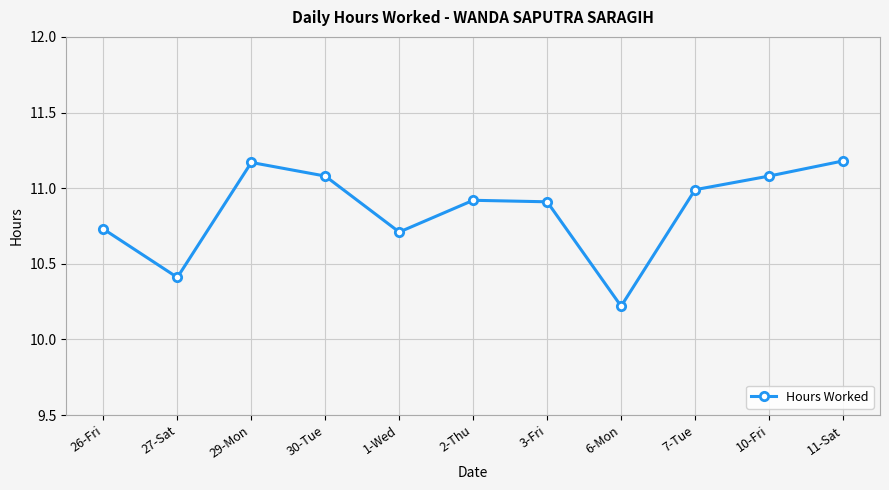

At which label is the value closest to 10?

6-Mon